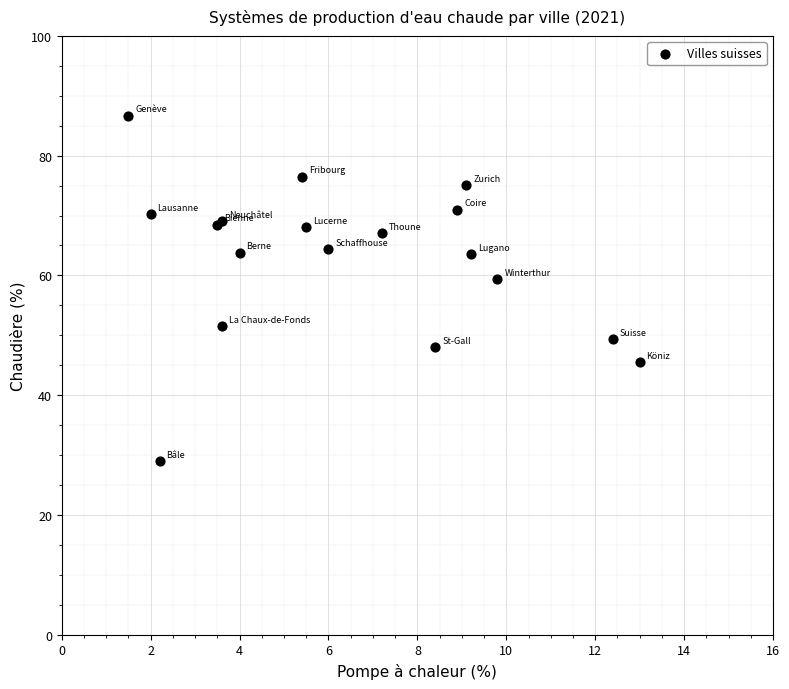

What Y value in the scatter plot is closest to 57?

59.4